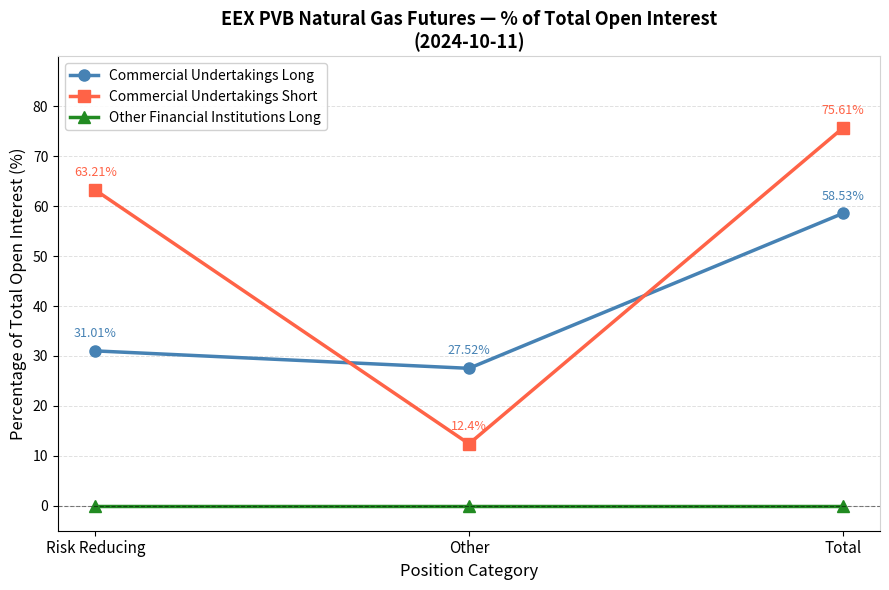

Reading right to left, list all the values displayed in this chart.

Commercial Undertakings Long: 58.5	27.5	31.0
Commercial Undertakings Short: 75.6	12.4	63.2
Other Financial Institutions Long: 0.0	0.0	0.0